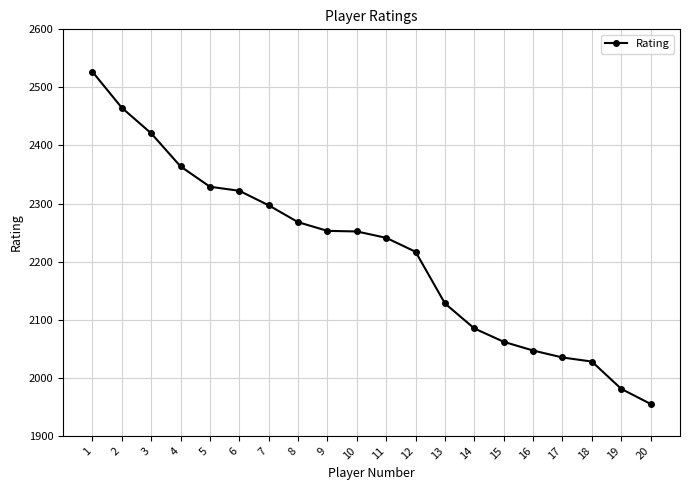

What is the change in value from 17 to 20?

-80